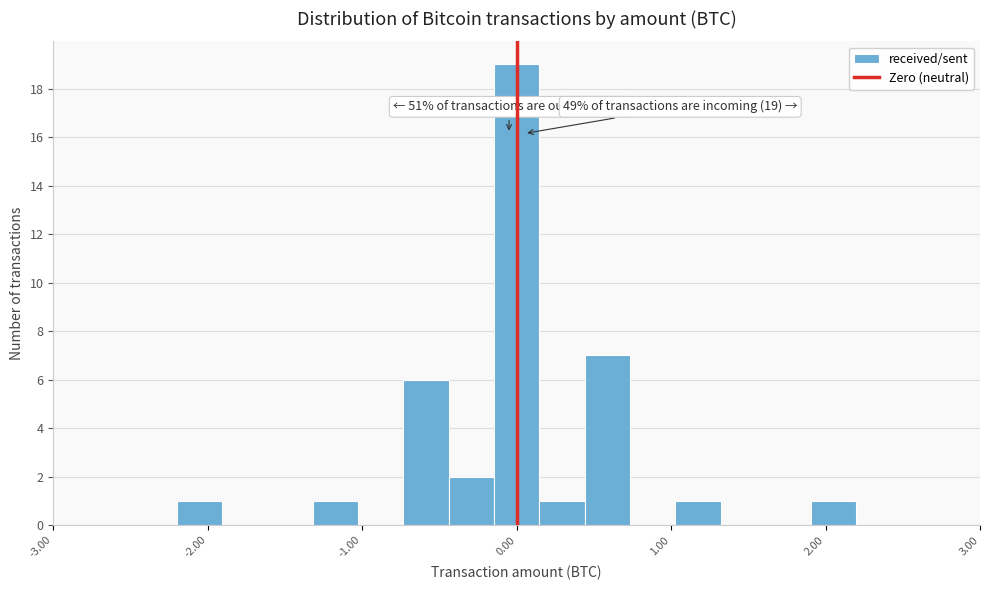

Around what value on the x-axis is the tallest bar? Give the approximate position of its centre, as read against the axis.

0.0